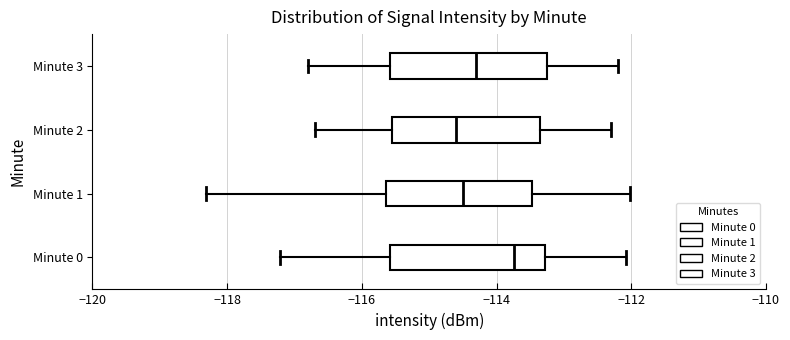

Where does the right whisker of the box for Minute 0 end on the x-axis? The values are not printed on the chart, so give them approximately, as read against the axis.

-112.0